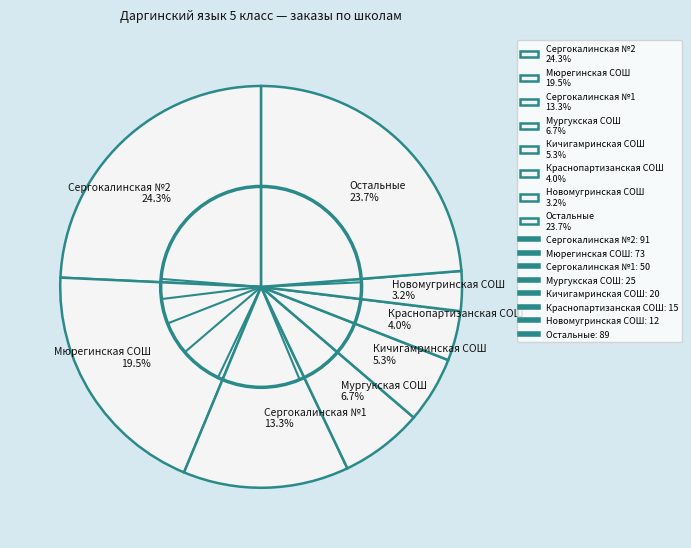

Which category has the biggest portion of the pie?

Сергокалинская №2 24.3%